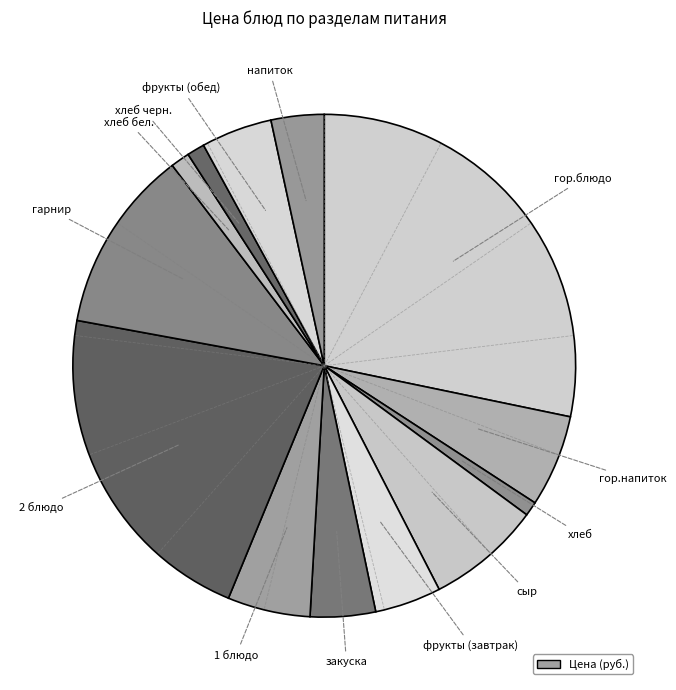

How many slices are in this pie chart?

13